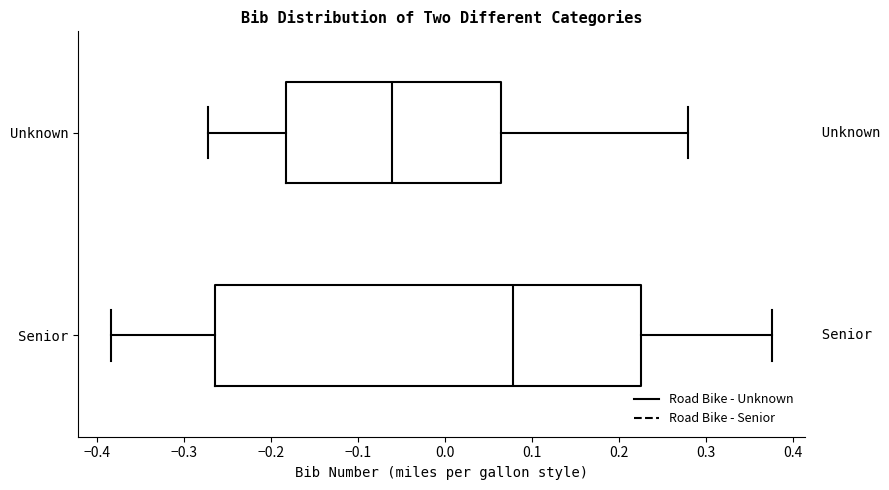

Where does the median line of the box for Senior sit on the x-axis? The values are not printed on the chart, so give them approximately, as read against the axis.

0.08